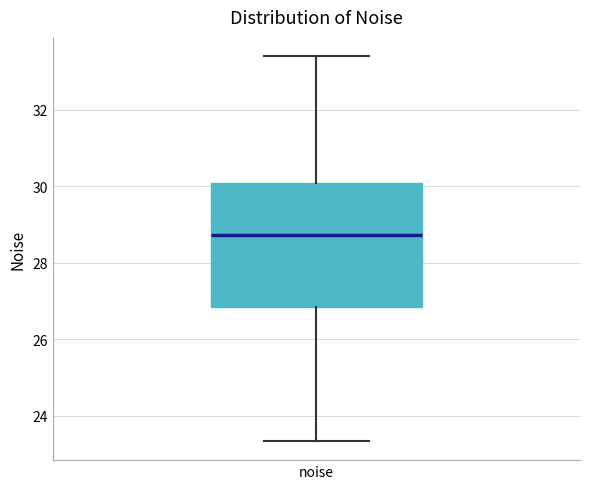

Read this box plot against the y-axis: the position of the median line, the range covered by the box, and the ends of both whiskers. The values are not printed on the chart, so give them approximately, as read against the axis.

median 28.8, box 26.8 to 30.0, whiskers 23.4 to 33.4